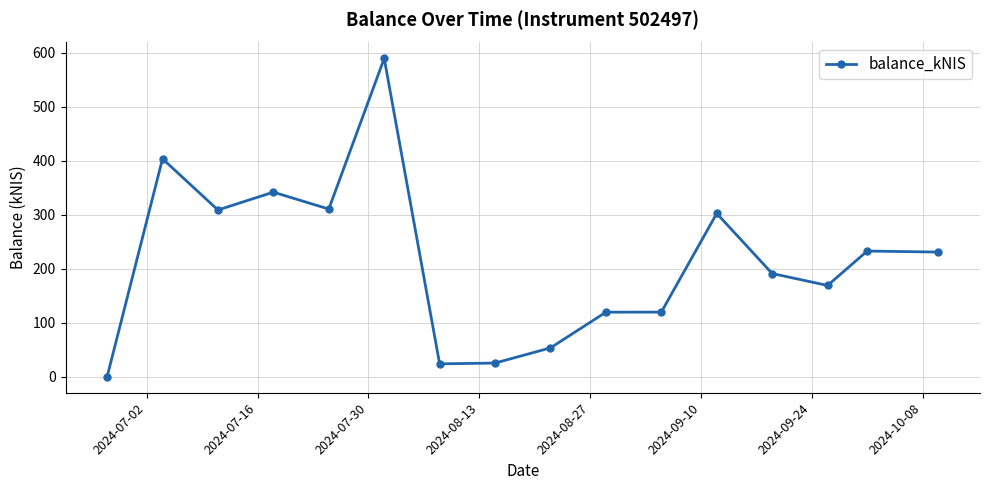

What is the value of the 15th point from the left?

232.9